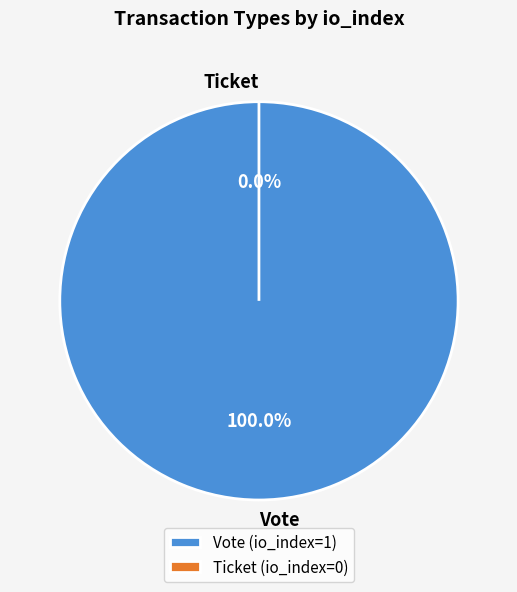

To the nearest percent, what is the average slice percentage?

50%